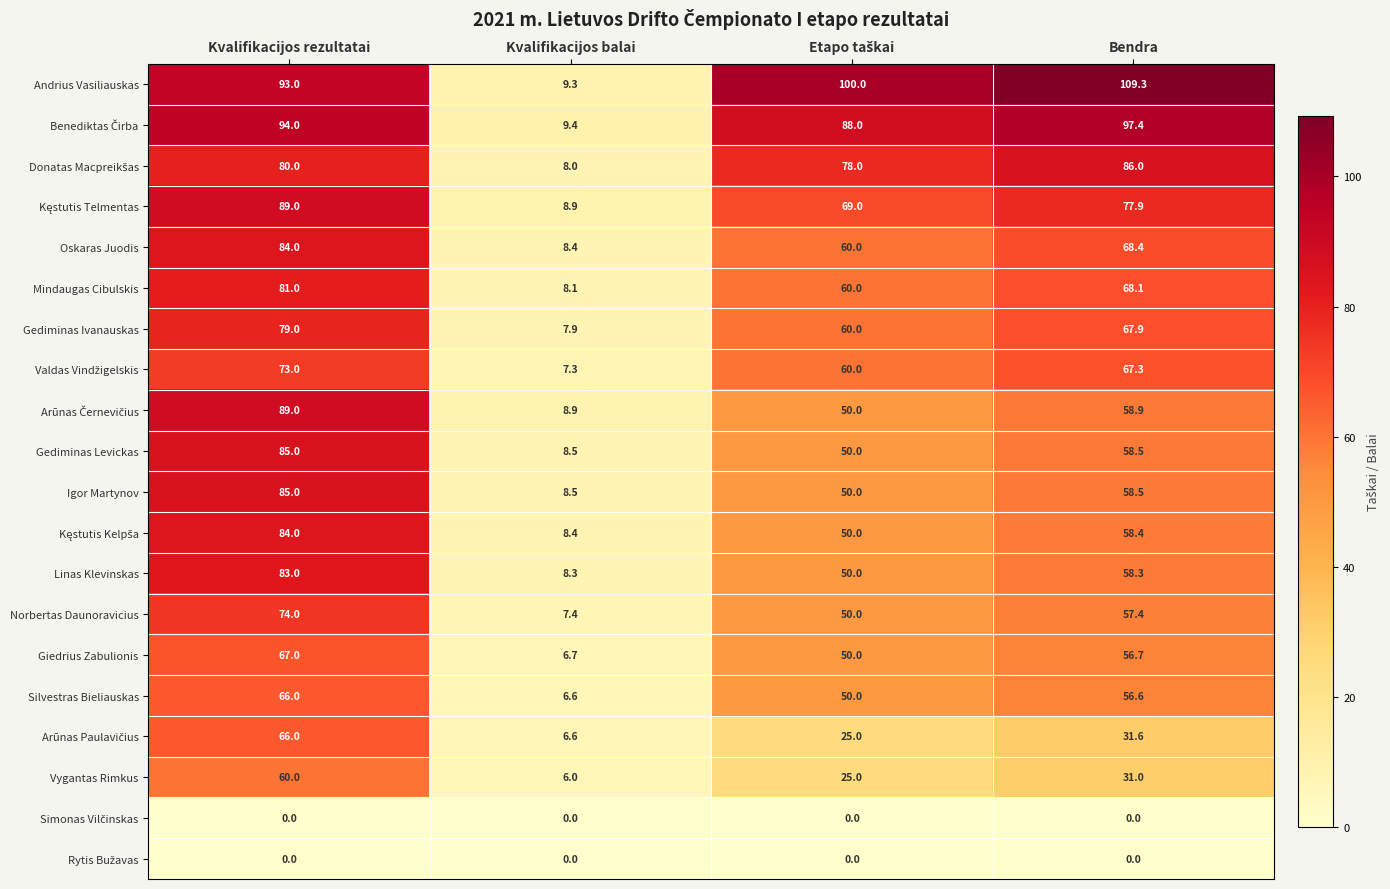

At how many categories does at least one series exceed 33?

3